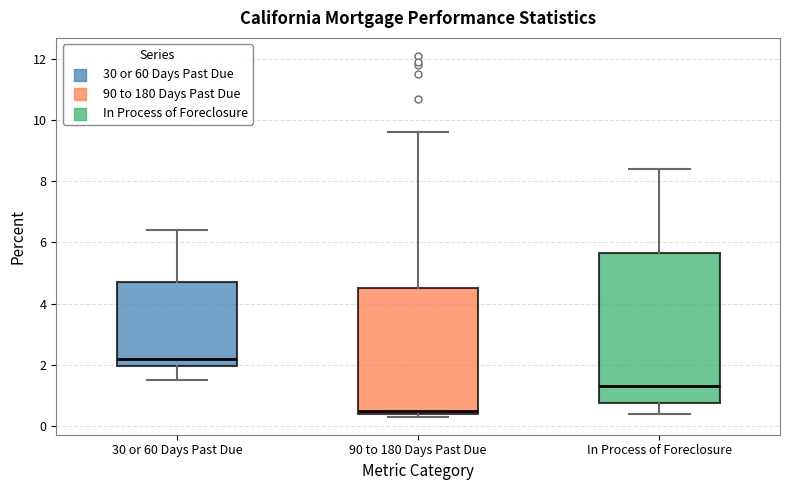

Which box's median line is the lowest?

90 to 180 Days Past Due